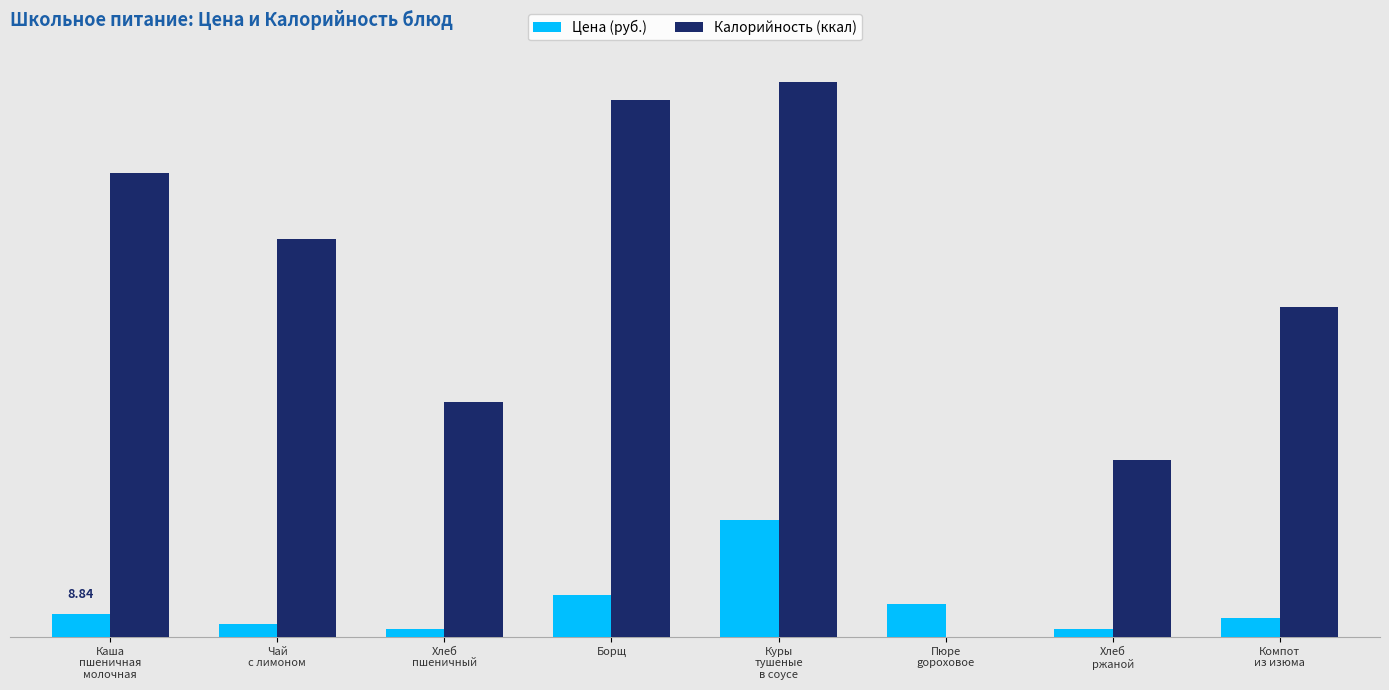

What is the difference between the maximum and second lowest values in the Калорийность (ккал) series?

145.3